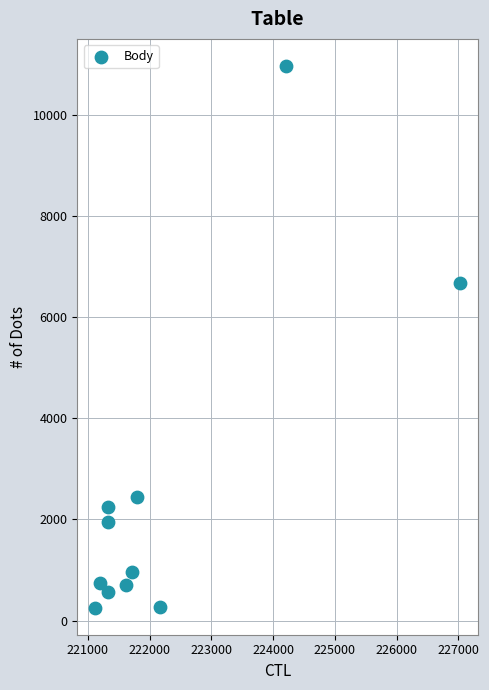

What Y value in the scatter plot is closest to 5611?

6683